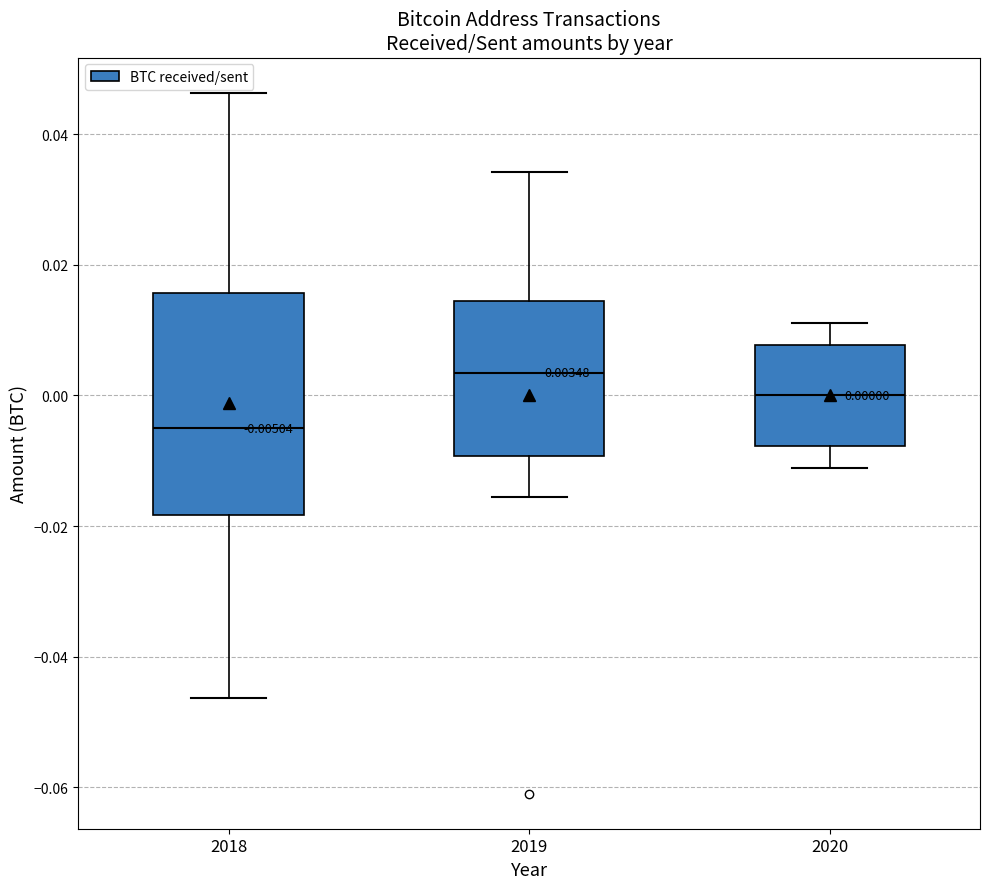

Which box has the lowest median line?

2018